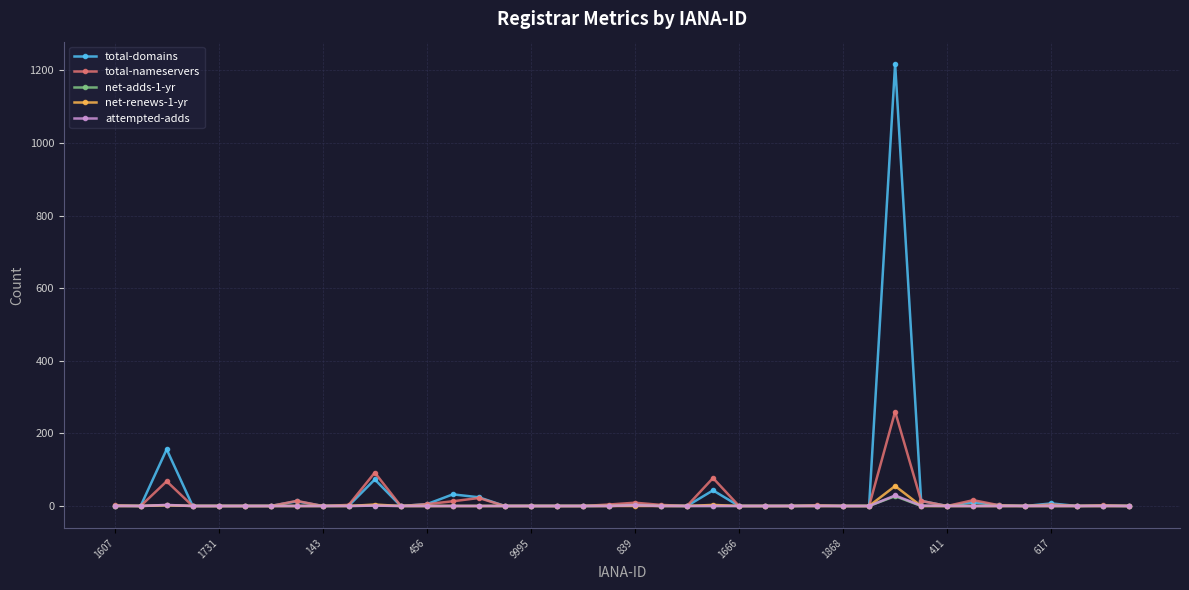

Does the chart display data point markers on the line(s)?

Yes